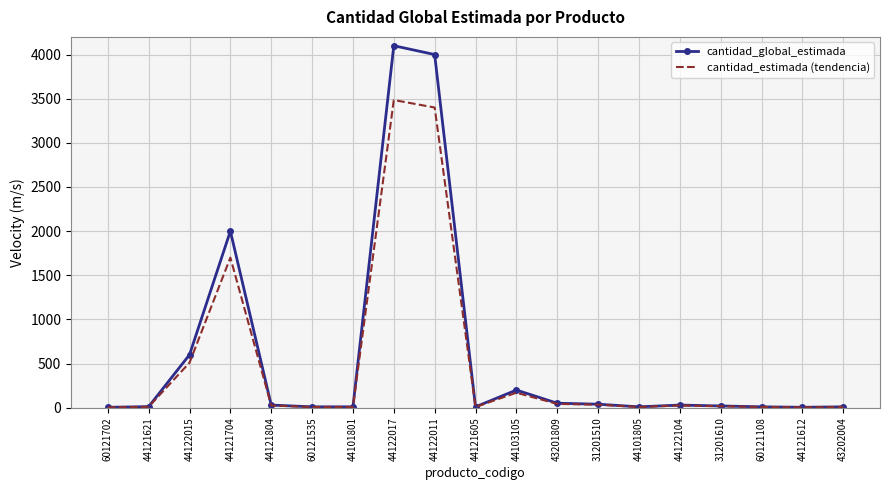

At which label is cantidad_estimada (tendencia) closest to 1744?

44121704